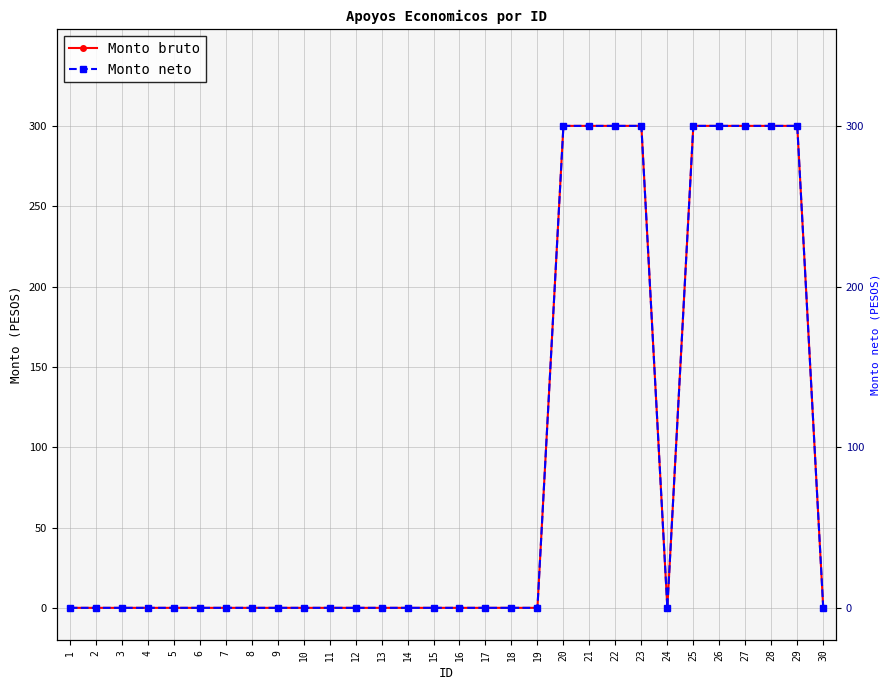

Reading left to right, what are all the values shown in this chart?

Monto bruto: 0	0	0	0	0	0	0	0	0	0	0	0	0	0	0	0	0	0	0	300	300	300	300	0	300	300	300	300	300	0
Monto neto: 0	0	0	0	0	0	0	0	0	0	0	0	0	0	0	0	0	0	0	300	300	300	300	0	300	300	300	300	300	0